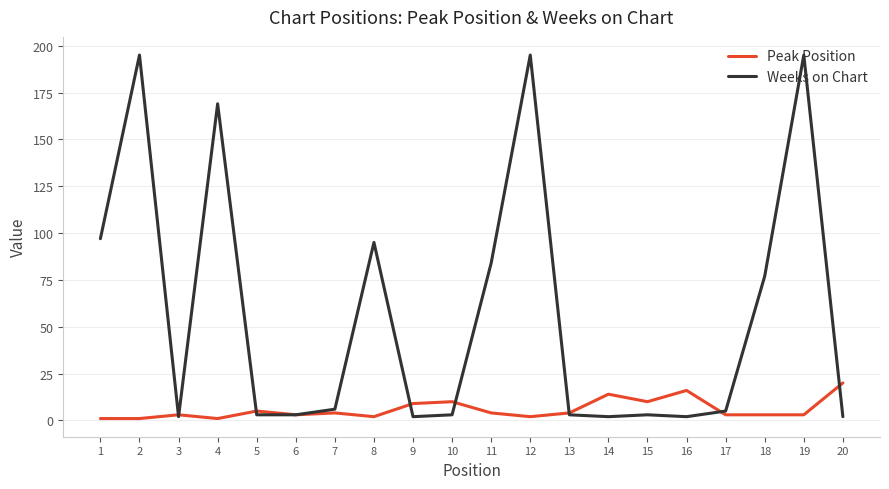

Is it true that Peak Position equals 5 at 5?

True